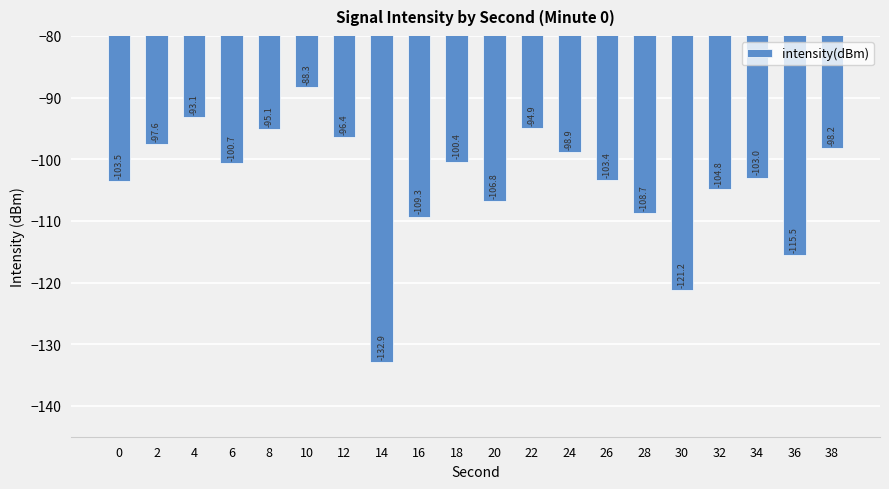

True or false: the data shows -36.6 at 10.

False